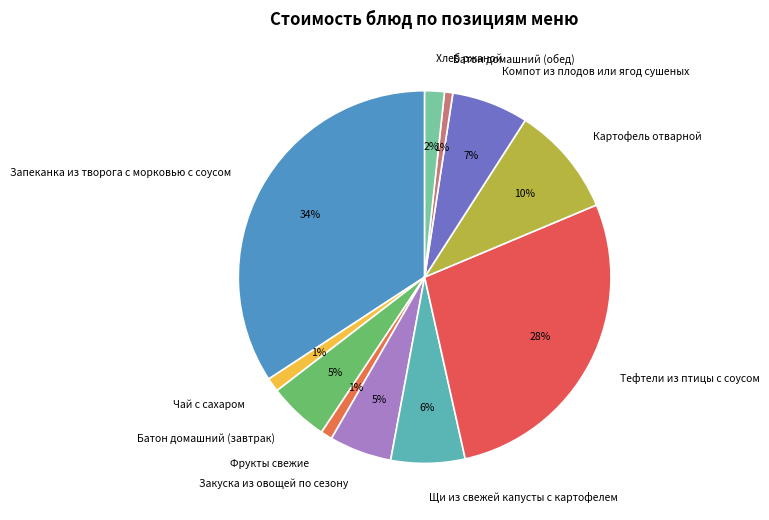

Between Тефтели из птицы с соусом and Батон домашний (обед), which is larger?

Тефтели из птицы с соусом